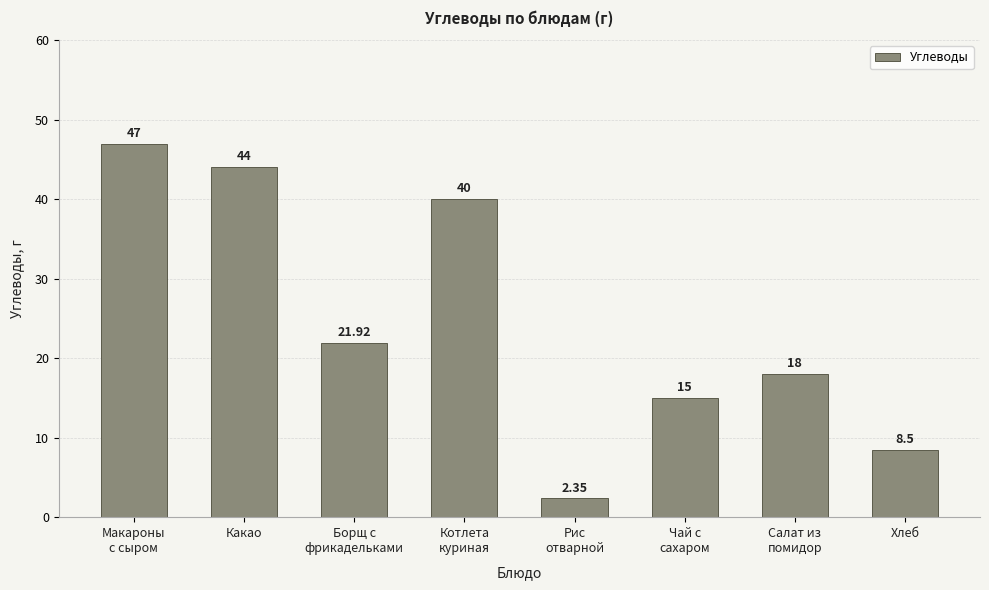

List the labels in order of value, smallest first.

Рис
отварной, Хлеб, Чай с
сахаром, Салат из
помидор, Борщ с
фрикадельками, Котлета
куриная, Какао, Макароны
с сыром